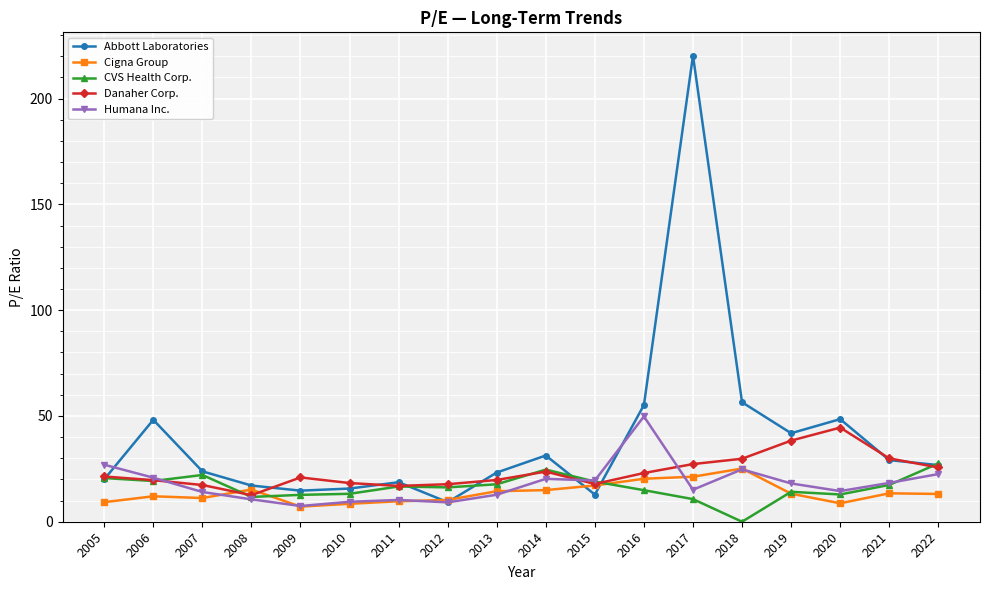

Which series changed the most between 2005 and 2010?

Humana Inc.